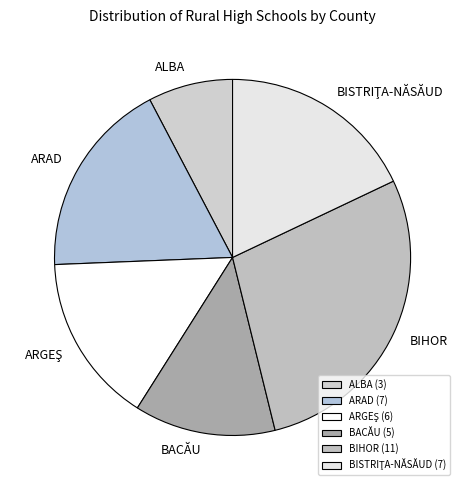

Is there a majority slice in this chart?

No